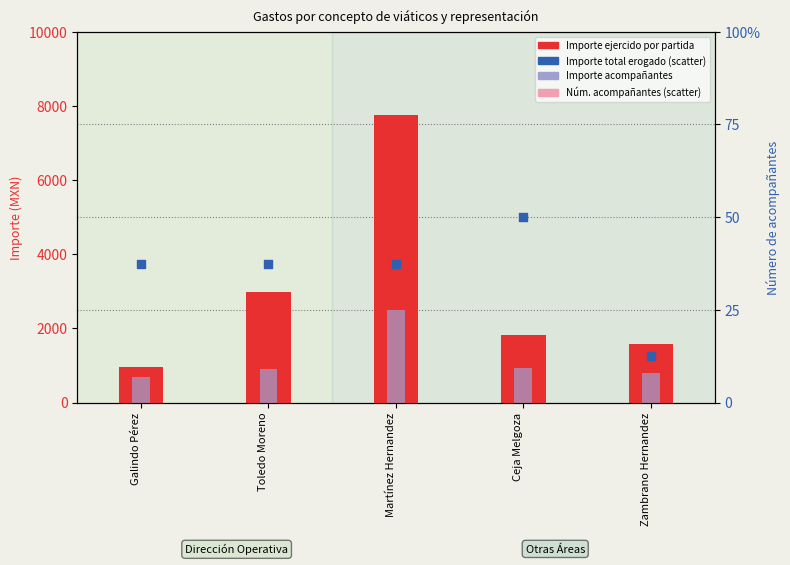

Which series has the largest Y range (max minus min)?

Importe ejercido por partida